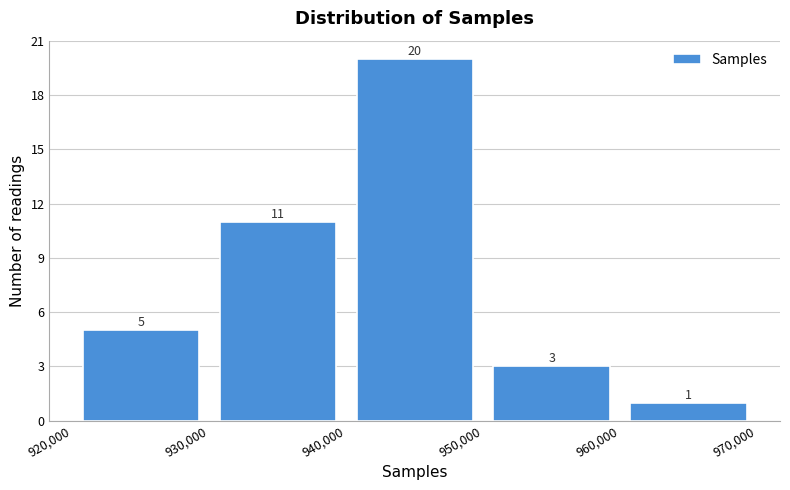

What is the height of the bar covering 960,000 to 970,000 on the x-axis?

1